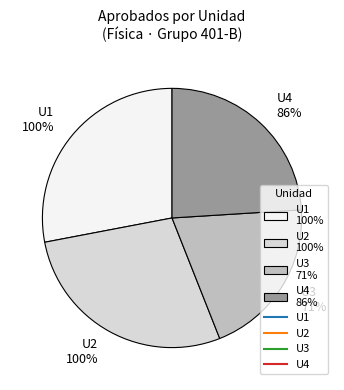

Is there any slice that represents more than half of the pie?

No